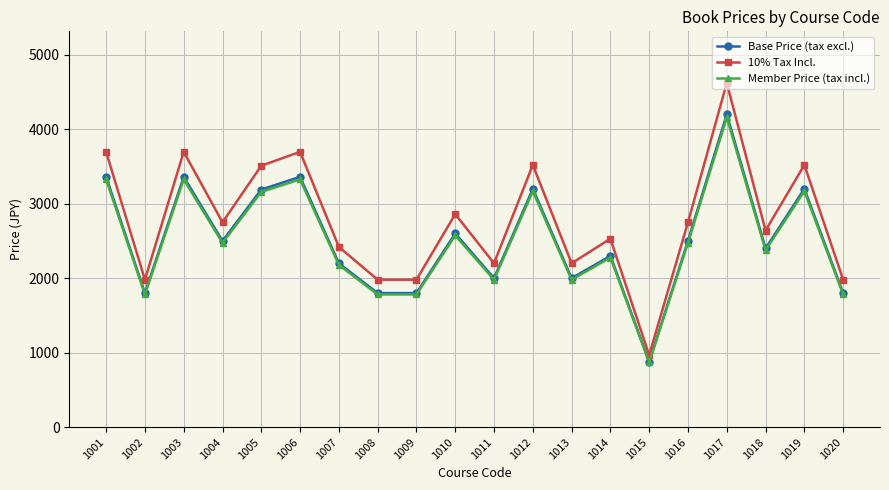

Is the value of Member Price (tax incl.) at 1017 greater than the value of 10% Tax Incl. at 1017?

No